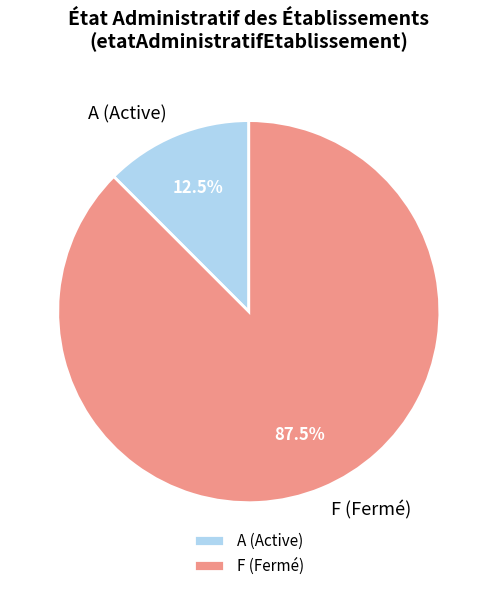

Which has a higher value, F (Fermé) or A (Active)?

F (Fermé)